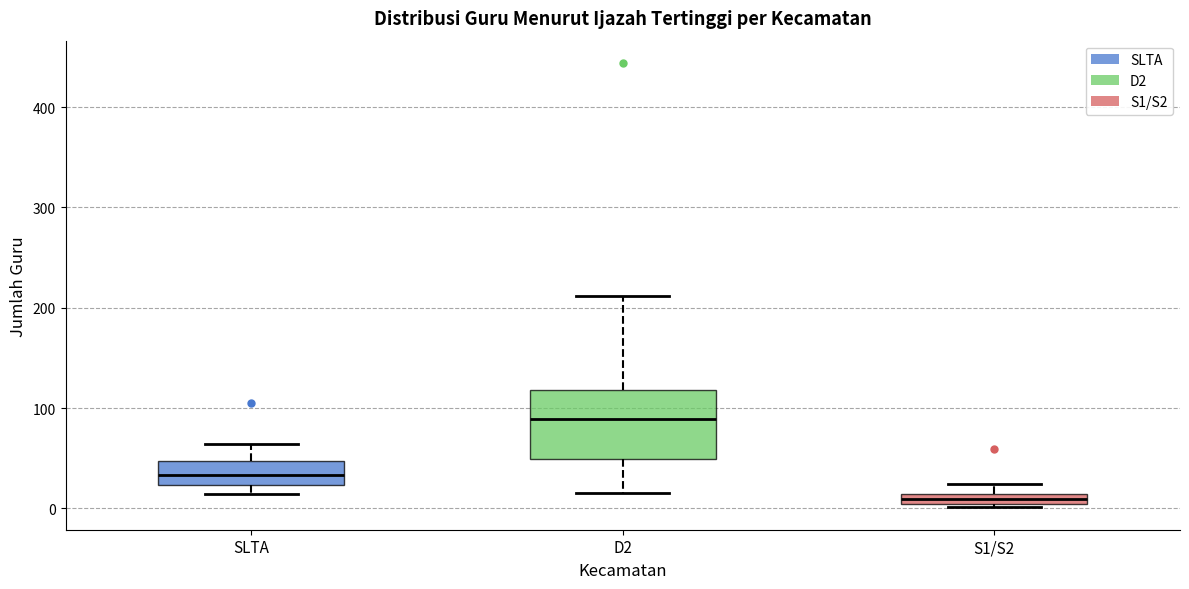

Which box's median line is the lowest?

S1/S2